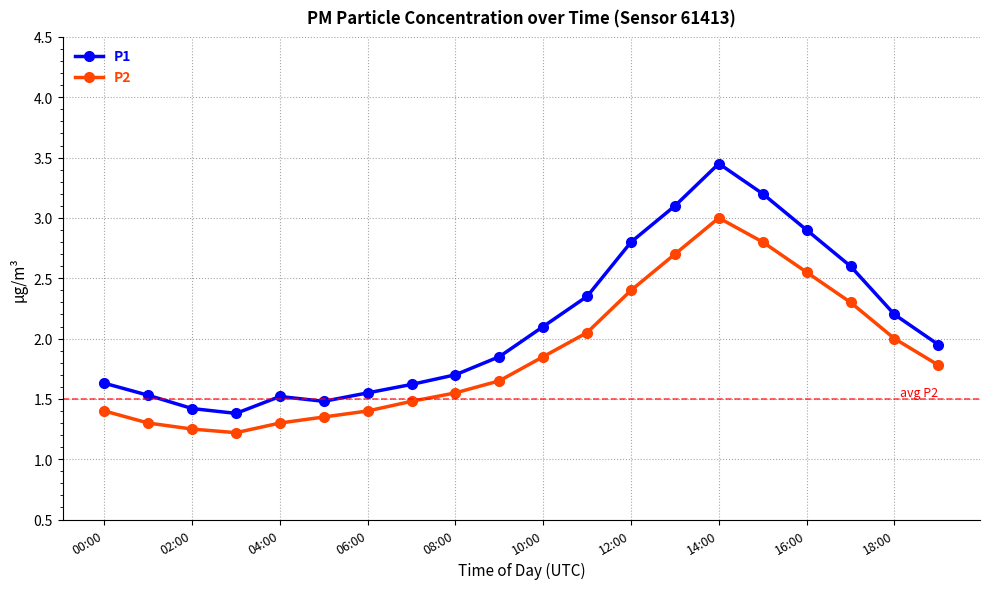

Does the chart have visible grid lines?

Yes